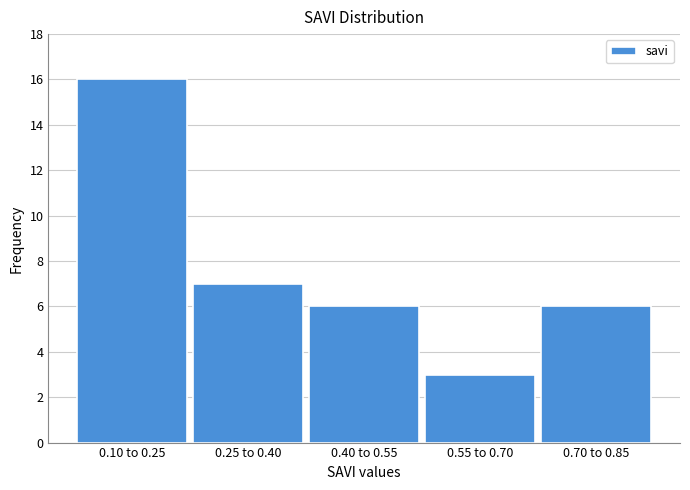

Reading right to left, list all the values displayed in this chart.

6	3	6	7	16